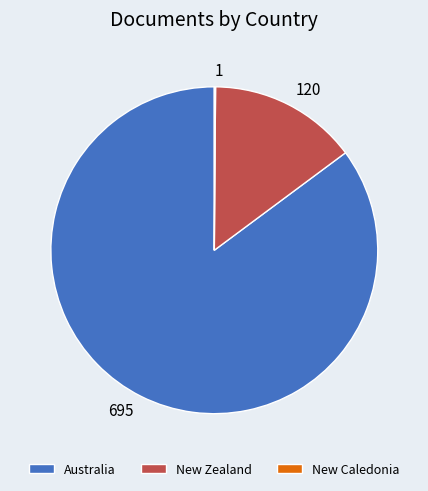

Is there a majority slice in this chart?

Yes